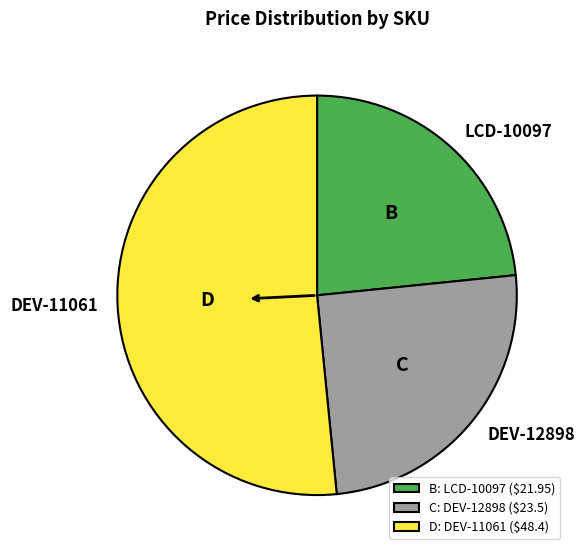

Do DEV-11061 and LCD-10097 together represent more than half of the pie?

Yes